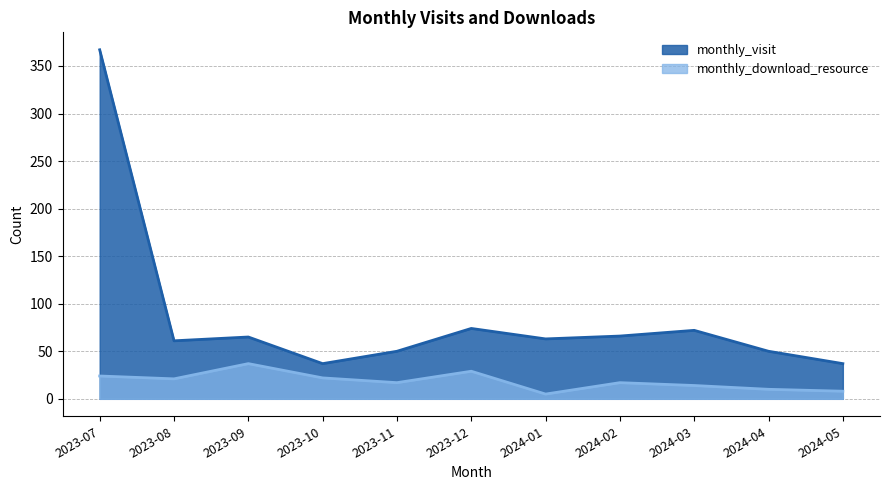

What position from the right is 2023-10?

8